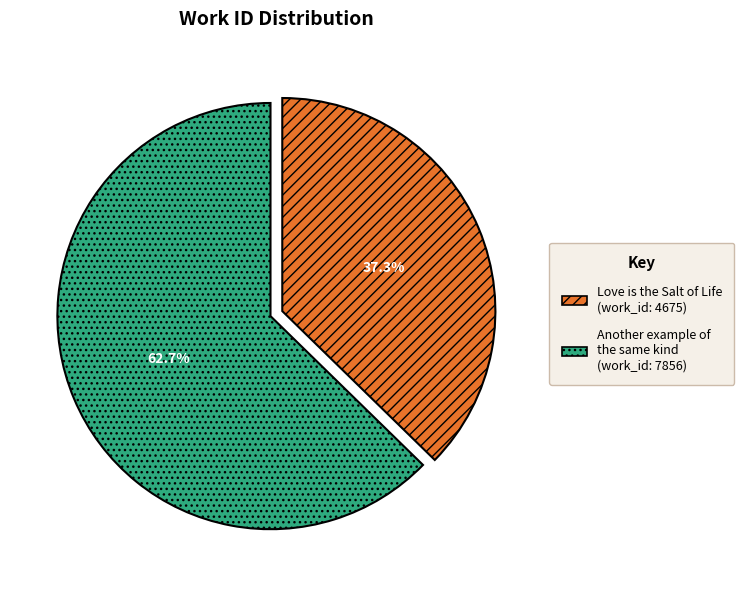

Does any single category account for the majority?

Yes